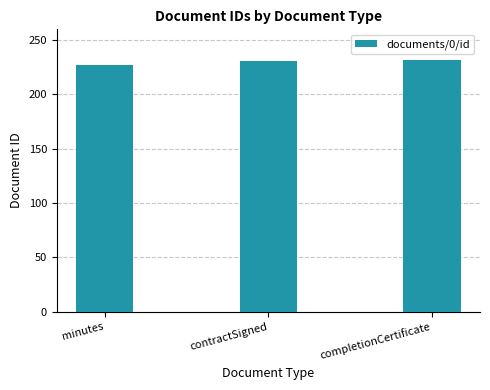

Does the chart contain stacked bars?

No